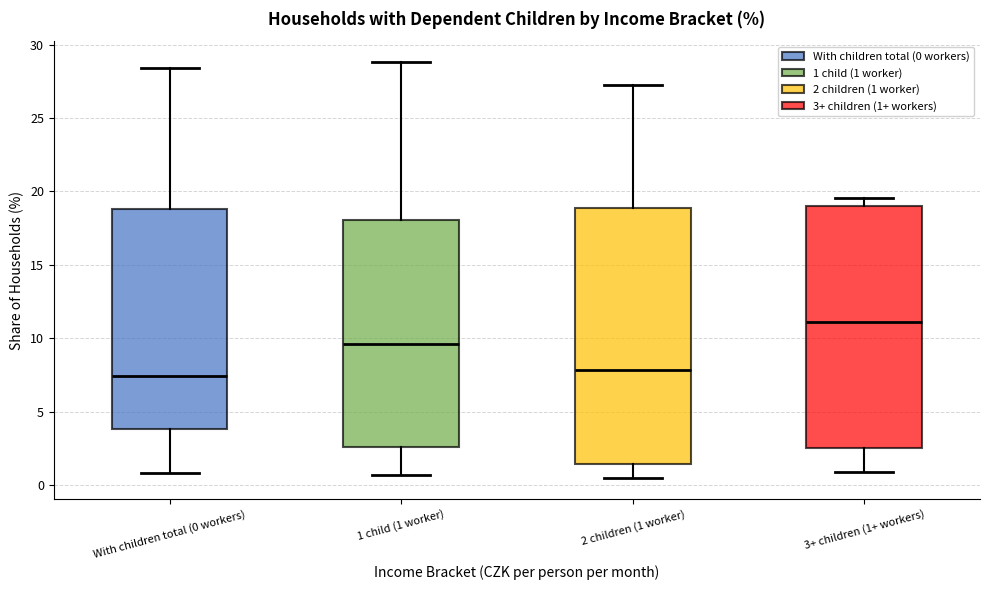

Comparing the boxes themselves (not the whiskers), which one is the tallest?

2 children (1 worker)